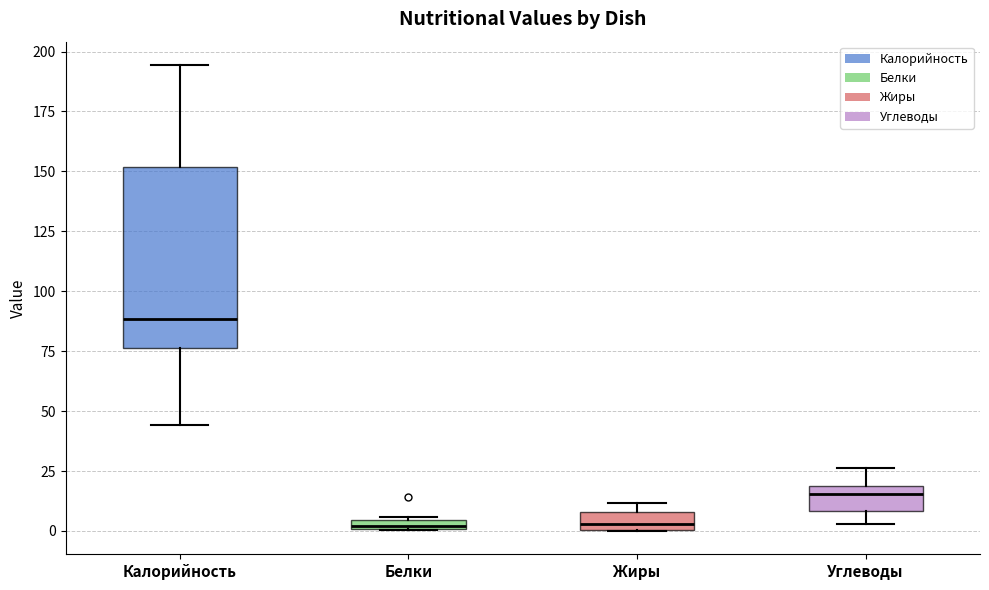

Where is the lower edge of the box for Белки on the y-axis? The values are not printed on the chart, so give them approximately, as read against the axis.

0